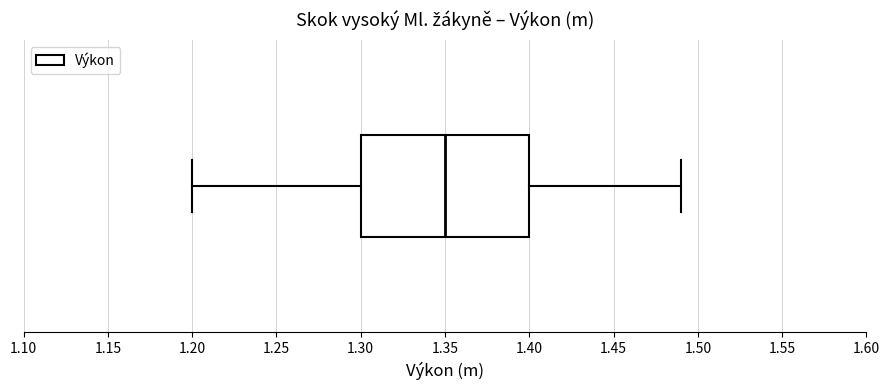

Read this box plot against the x-axis: the position of the median line, the range covered by the box, and the ends of both whiskers. The values are not printed on the chart, so give them approximately, as read against the axis.

median 1.35, box 1.30 to 1.40, whiskers 1.20 to 1.49